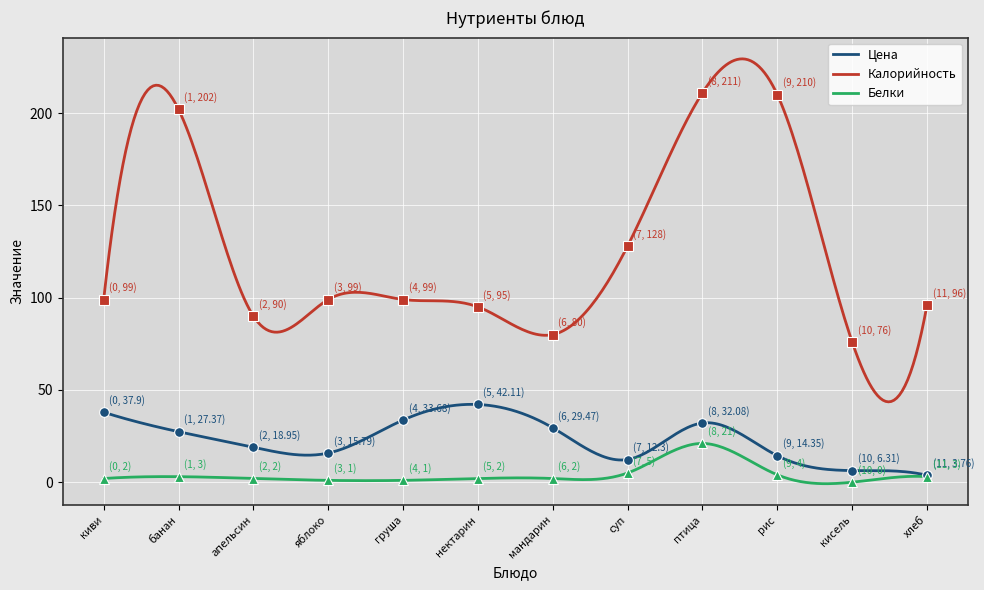

Which series changed the most between нектарин and мандарин?

Калорийность